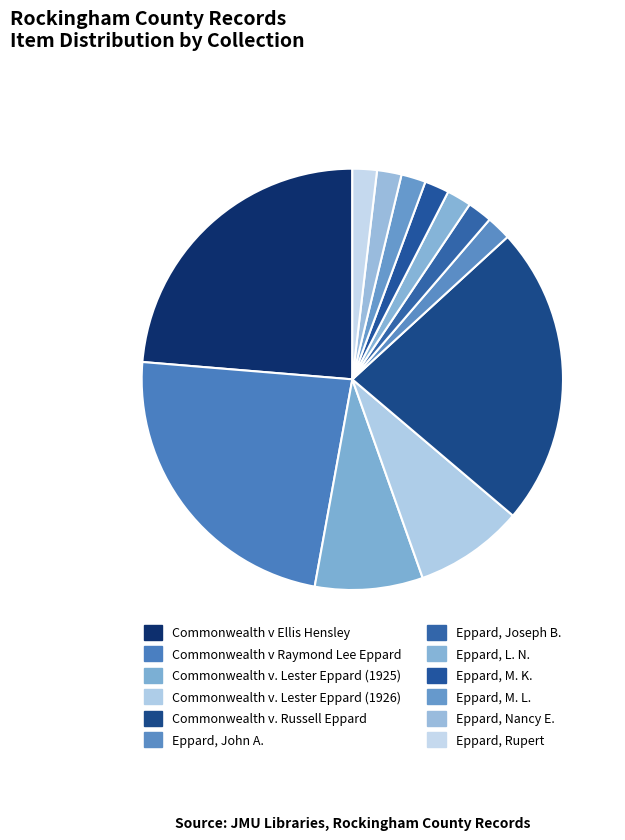

True or false: Commonwealth v. Lester Eppard (1926) accounts for 16% of the total.

False